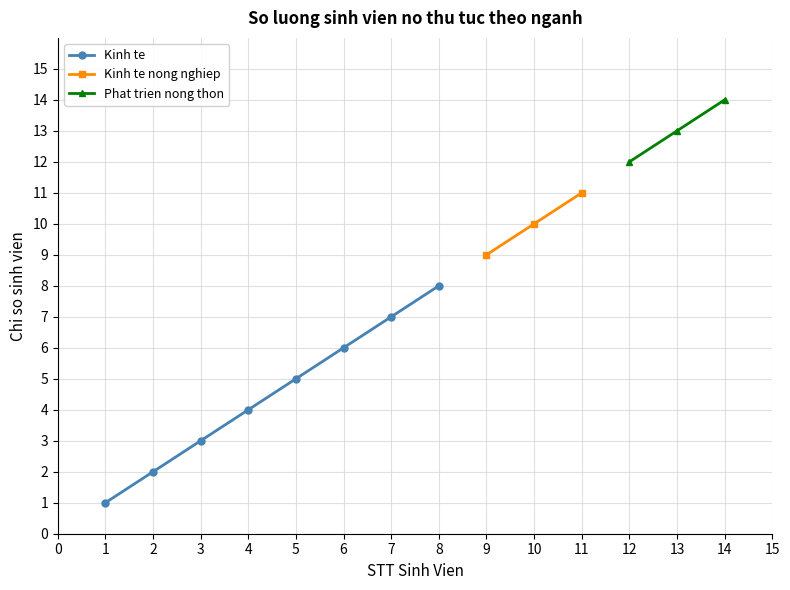

Is it true that Kinh te nong nghiep equals 9 at 9?

True